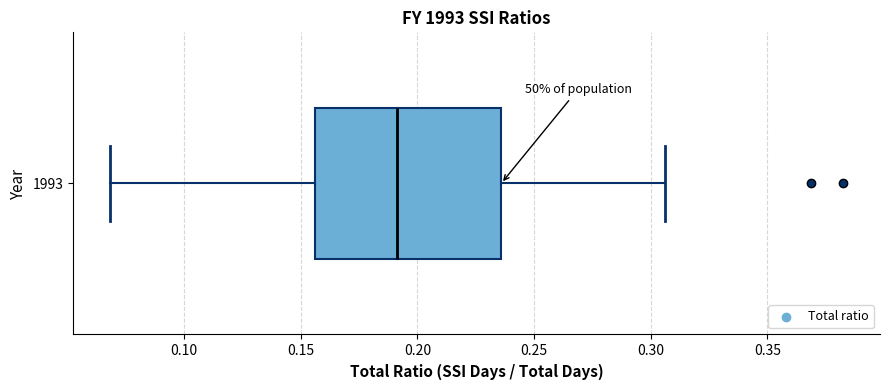

Read this box plot against the x-axis: the position of the median line, the range covered by the box, and the ends of both whiskers. The values are not printed on the chart, so give them approximately, as read against the axis.

median 0.190, box 0.155 to 0.235, whiskers 0.070 to 0.305